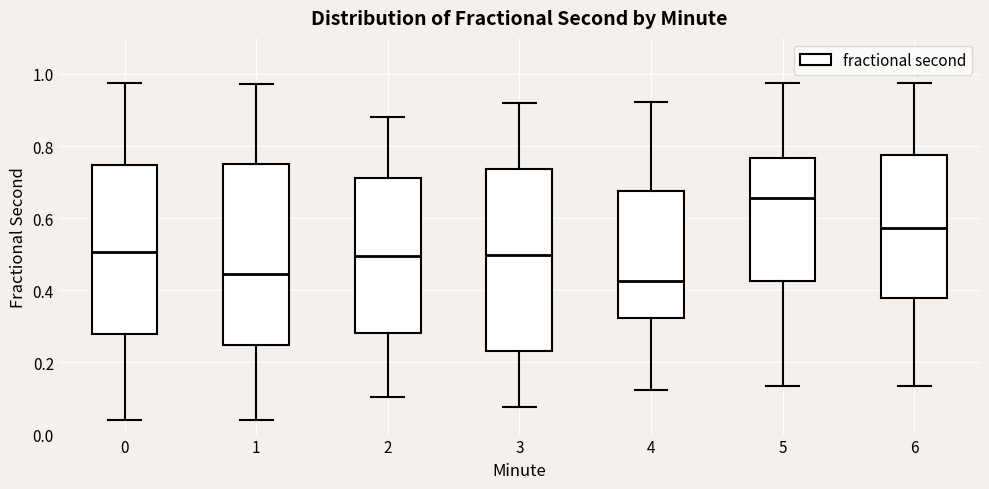

Reading left to right, read every box against the y-axis: the position of its median line, the range the box covers, and the ends of its whiskers. The values are not printed on the chart, so give them approximately, as read against the axis.

0: median 0.50, box 0.28 to 0.74, whiskers 0.04 to 0.98
1: median 0.44, box 0.24 to 0.74, whiskers 0.04 to 0.98
2: median 0.50, box 0.28 to 0.72, whiskers 0.10 to 0.88
3: median 0.50, box 0.24 to 0.74, whiskers 0.08 to 0.92
4: median 0.42, box 0.32 to 0.68, whiskers 0.12 to 0.92
5: median 0.66, box 0.42 to 0.76, whiskers 0.14 to 0.98
6: median 0.58, box 0.38 to 0.78, whiskers 0.14 to 0.98